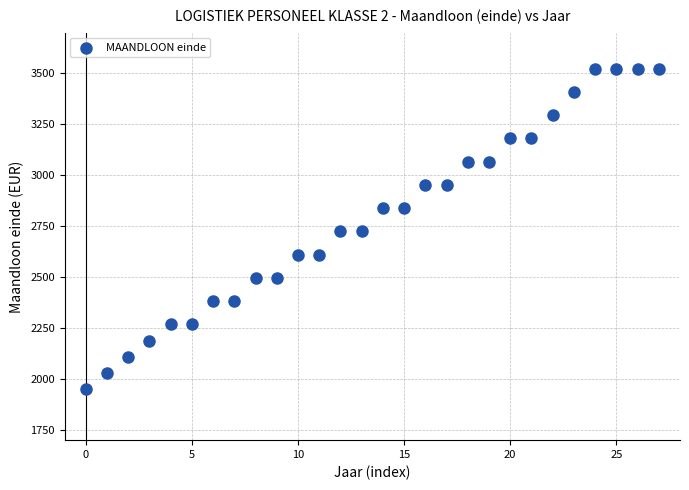

What is the range of Y values (max minus min)?

1573.5